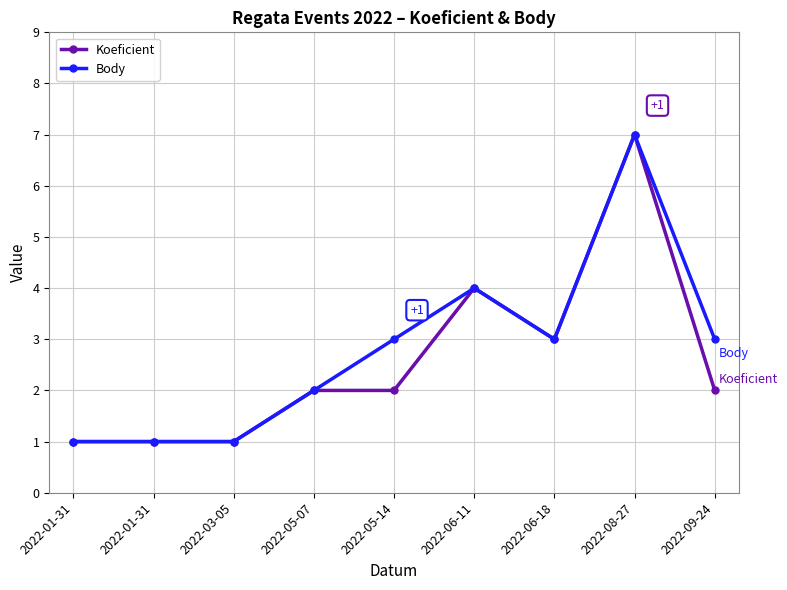

True or false: Koeficient and Body intersect in this chart.

False